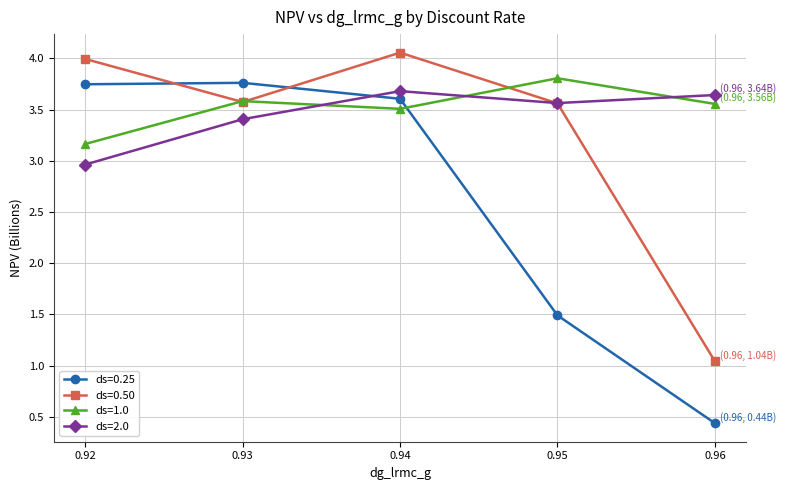

Which category has the lowest value in the ds=0.25 series?

0.96